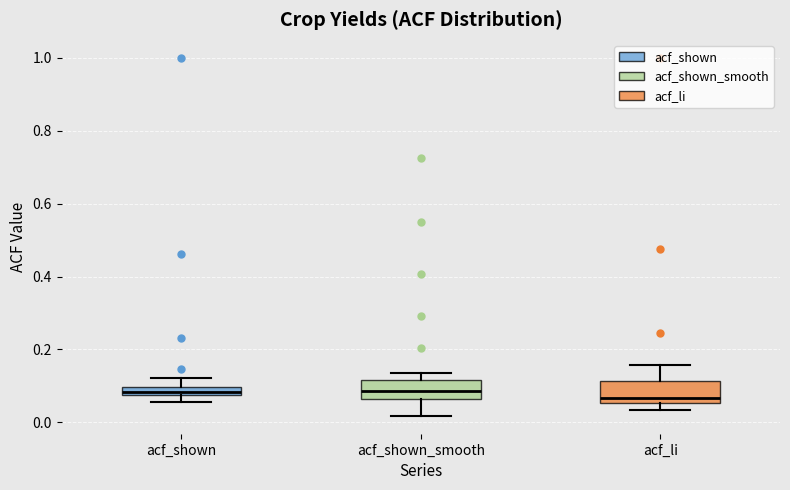

Where is the upper edge of the box for acf_shown_smooth on the y-axis? The values are not printed on the chart, so give them approximately, as read against the axis.

0.12